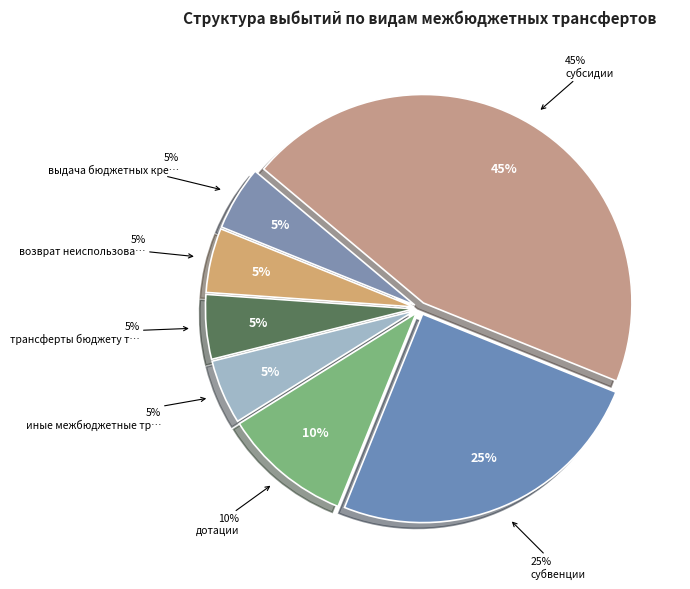

To the nearest percent, what is the combined percentage of выдача бюджетных кредитов and возврат неиспользованных остатков?

10%